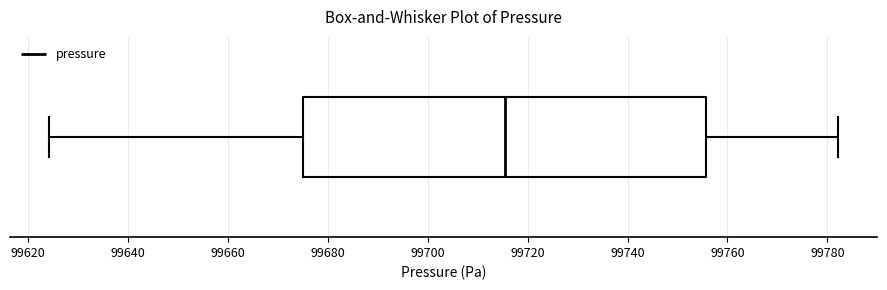

Where does the median line of the box sit on the x-axis? The values are not printed on the chart, so give them approximately, as read against the axis.

99716